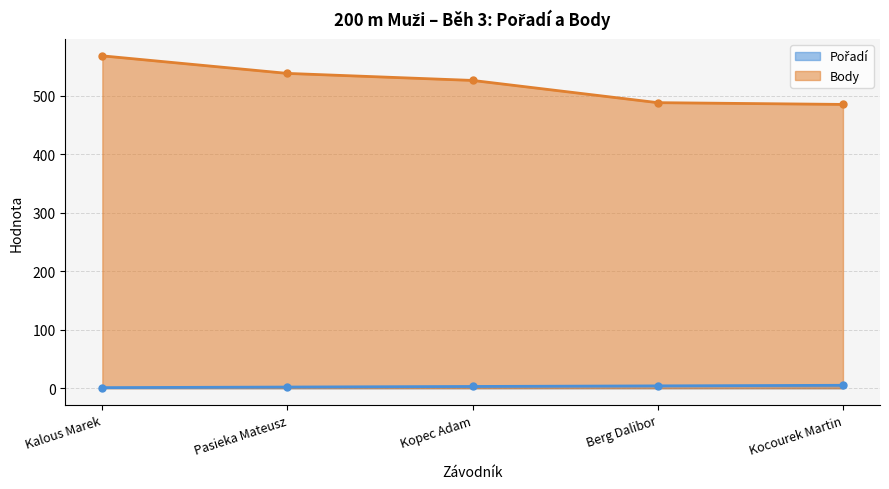

How many data points in Pořadí are above 3?

2